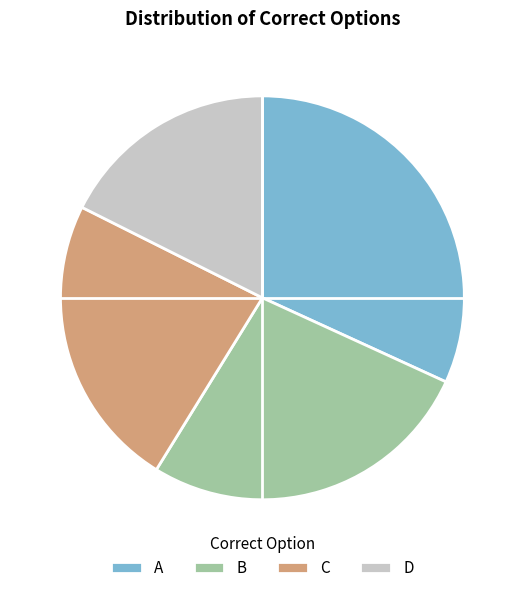

Do D and B together represent more than half of the pie?

No